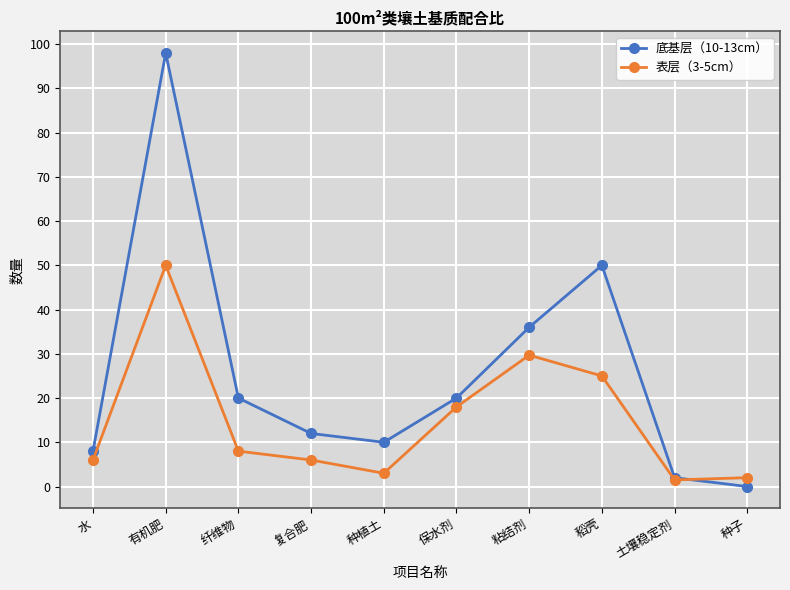

What is the approximate value of 表层（3-5cm） at 保水剂?

18.0